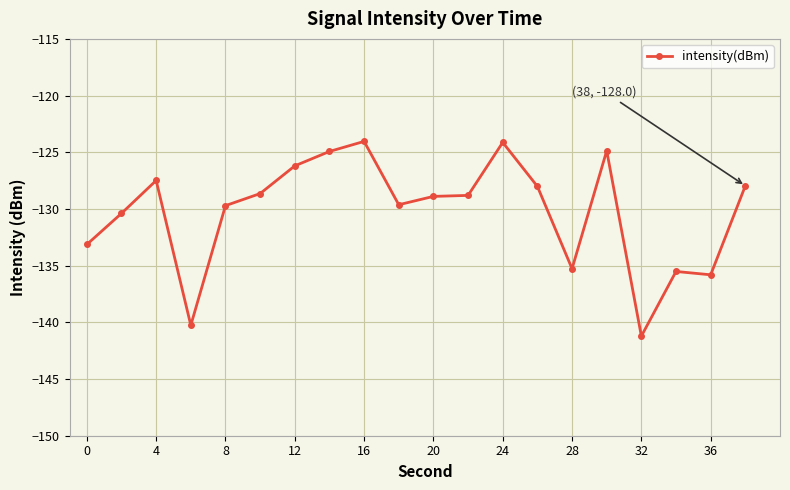

Count the number of data series in this chart.

1